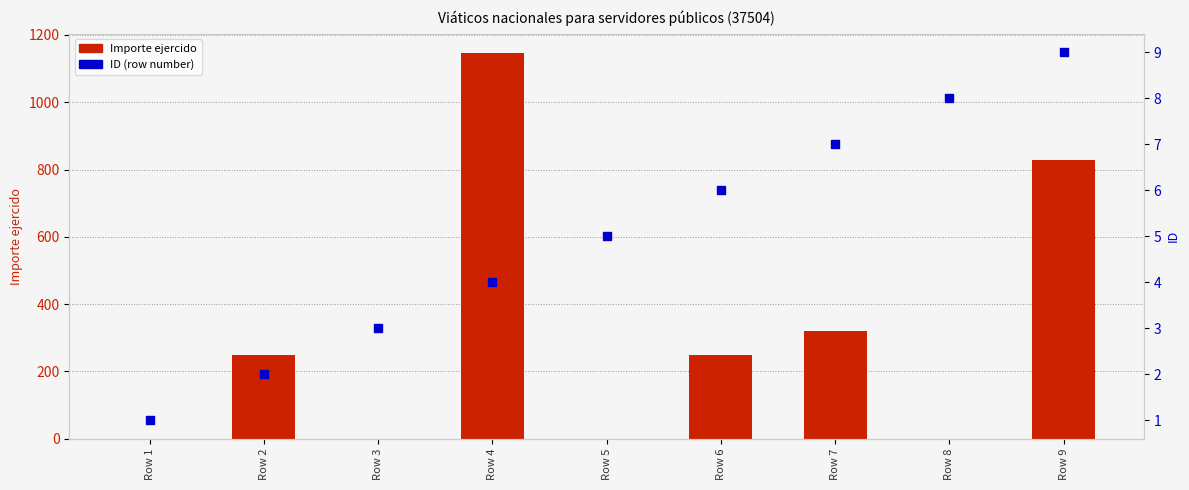

Which series reaches the minimum Y coordinate?

Importe ejercido